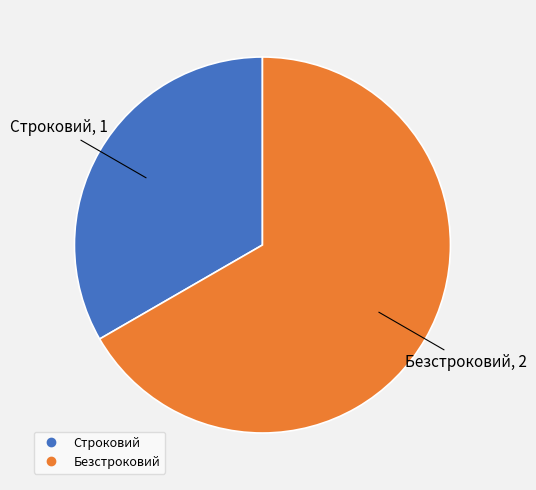

Rank the categories by value from lowest to highest.

Строковий, Безстроковий